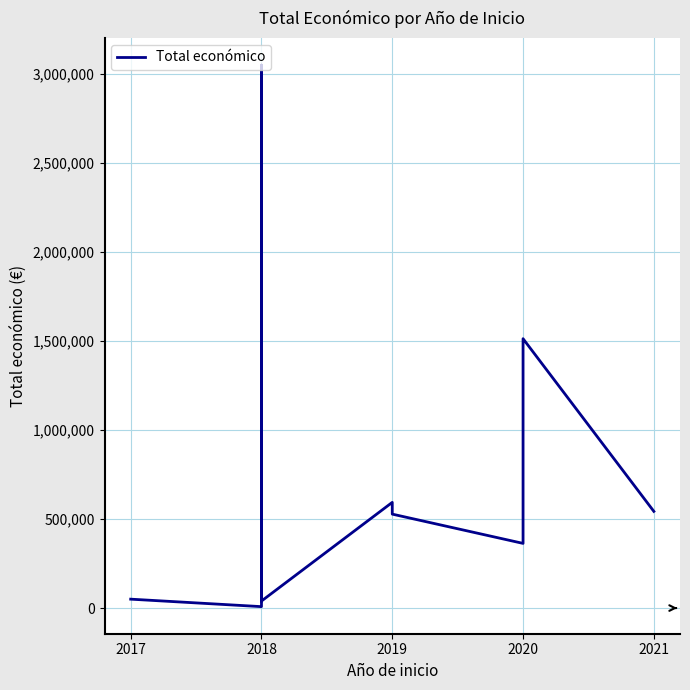

What is the difference between the maximum and minimum values?

3043613